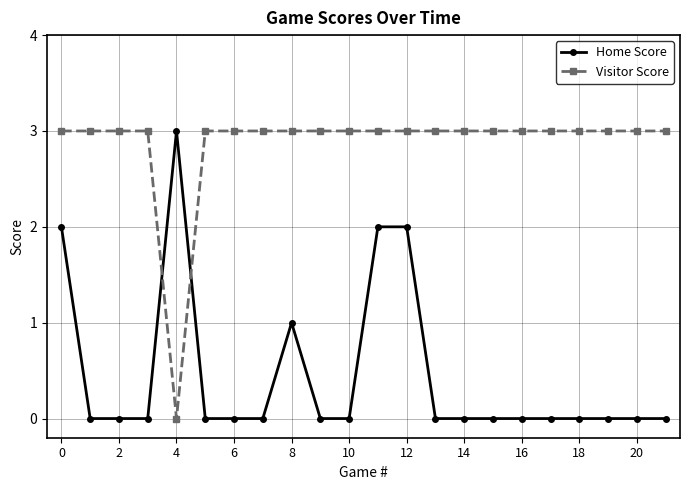

List the series in order of their overall mean, highest first.

Visitor Score, Home Score